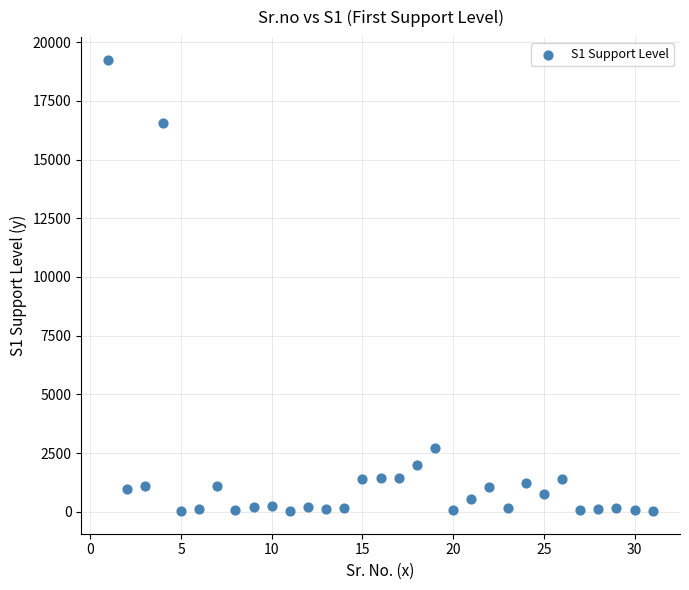

What is the range of Y values (max minus min)?

19219.8